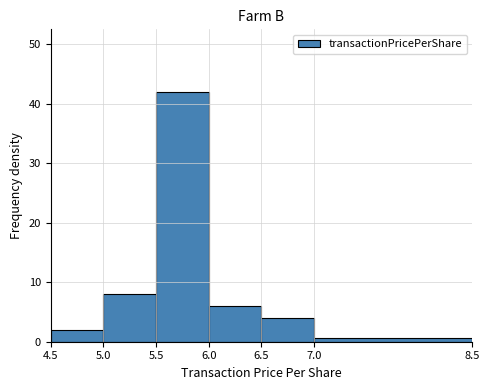

Reading left to right, list every bar in this chart as the range it spans on the x-axis followed by its height. The values are not printed on the chart, so give them approximately, as read against the axis.

4.5 to 5.0: 2
5.0 to 5.5: 8
5.5 to 6.0: 42
6.0 to 6.5: 6
6.5 to 7.0: 4
7.0 to 8.5: under 1